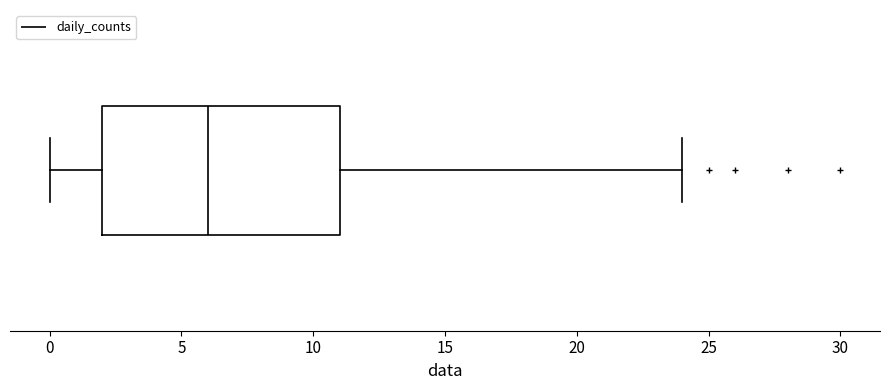

Read this box plot against the x-axis: the position of the median line, the range covered by the box, and the ends of both whiskers. The values are not printed on the chart, so give them approximately, as read against the axis.

median 6, box 2 to 11, whiskers 0 to 24